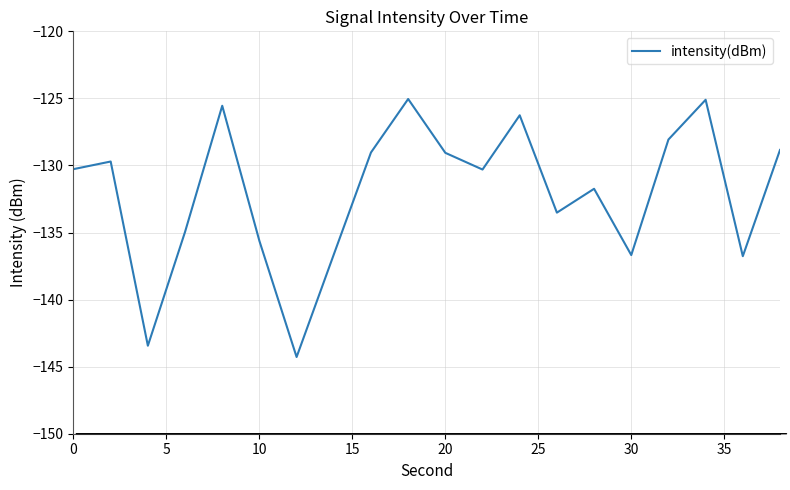

What is the greatest value displayed?

-125.0